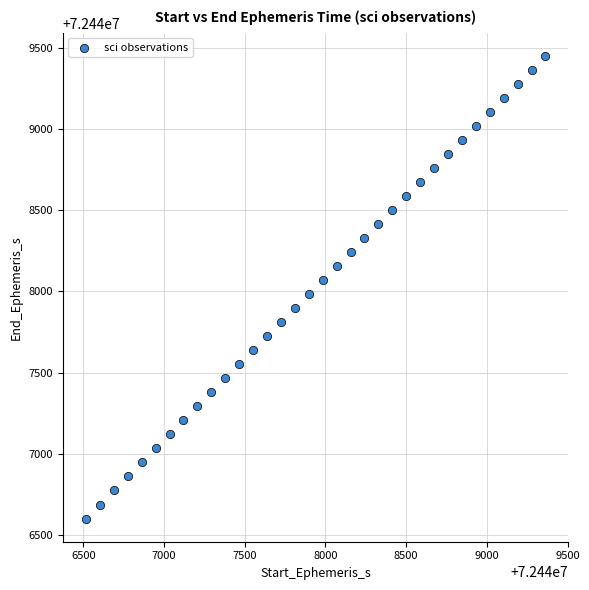

What is the range of X values (max minus min)?

2846.2